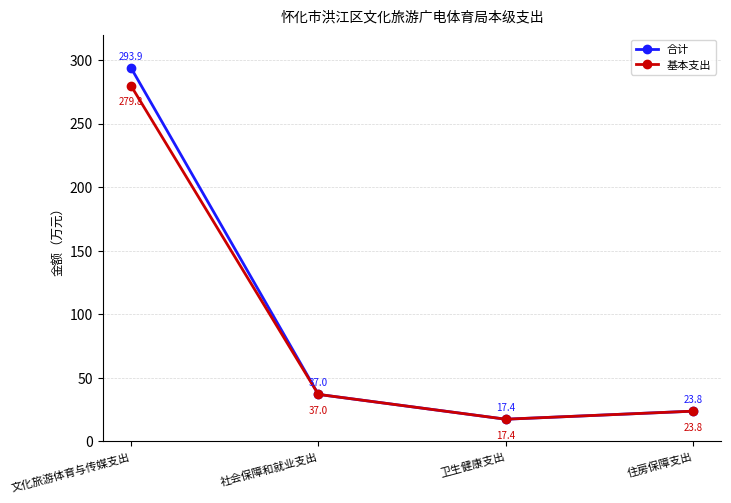

What is the sum of the 合计 values at 社会保障和就业支出 and 文化旅游体育与传媒支出?

330.9